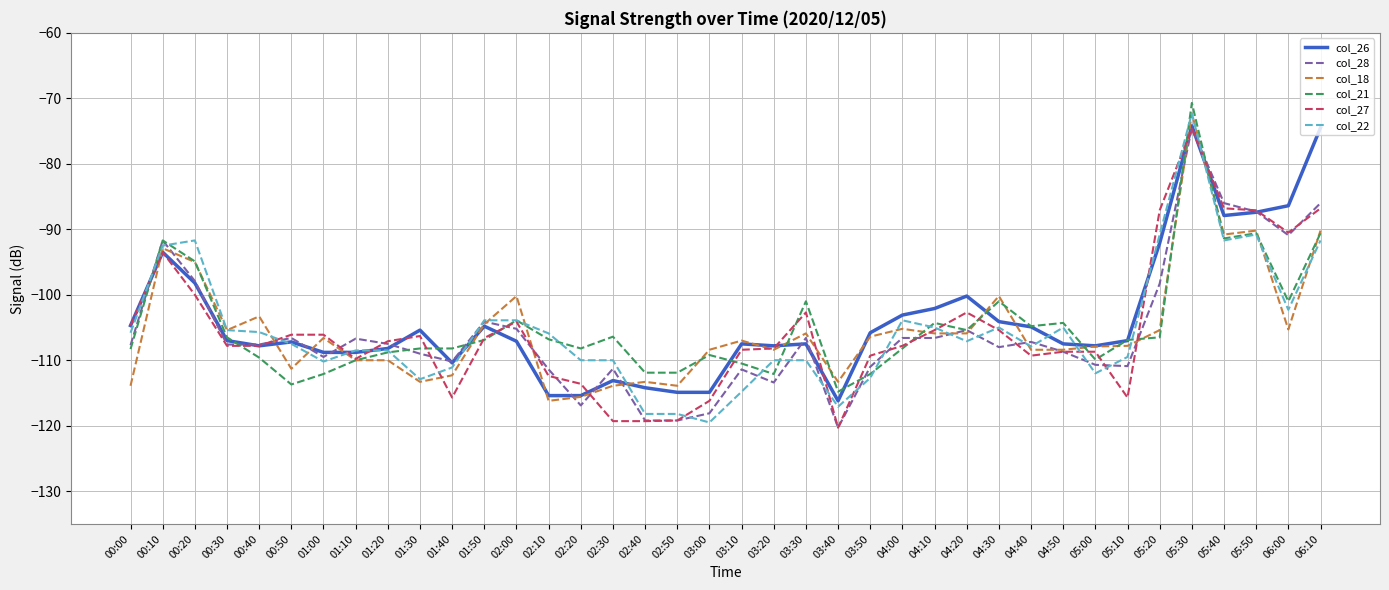

Is this an area chart (filled region under the line)?

No